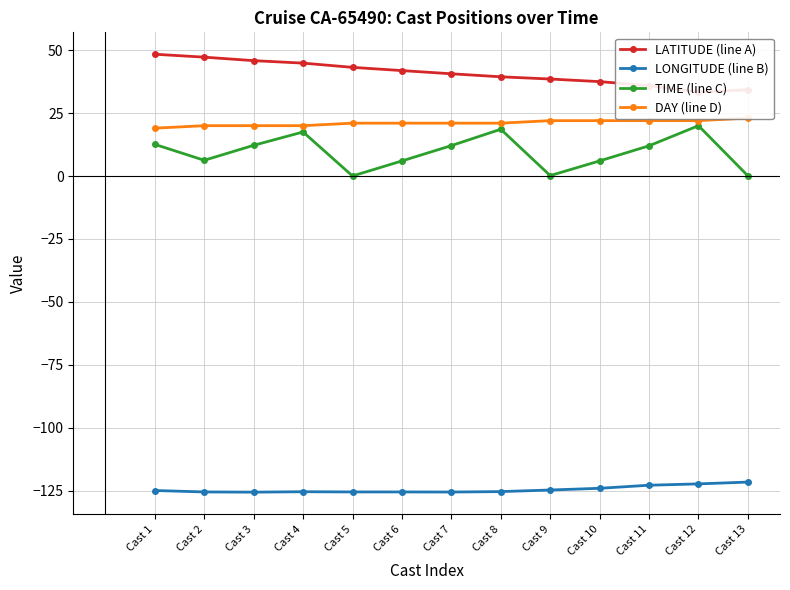

Is the value of LONGITUDE (line B) at Cast 9 greater than the value of TIME (line C) at Cast 11?

No